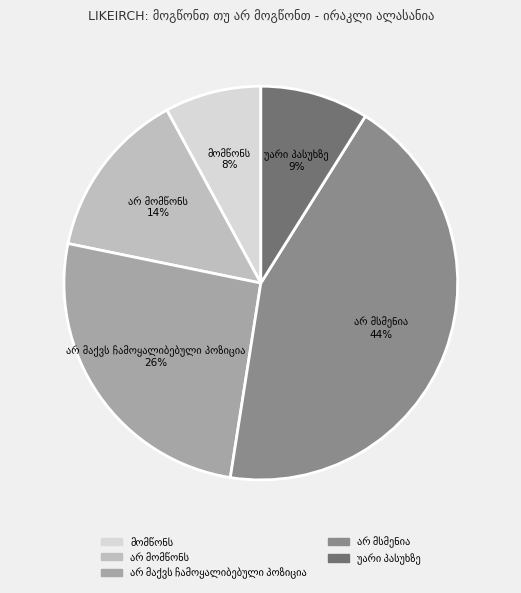

To the nearest percent, what is the average slice percentage?

20%